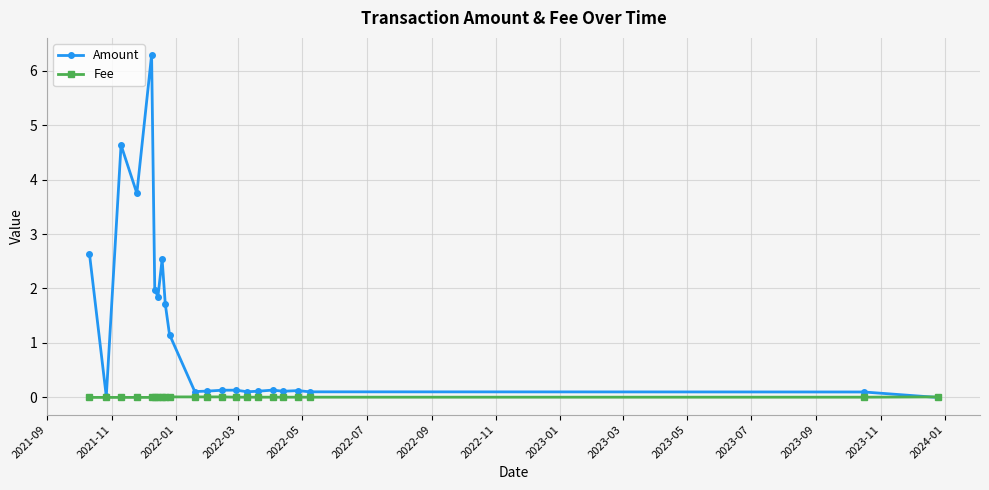

Is this an area chart (filled region under the line)?

No